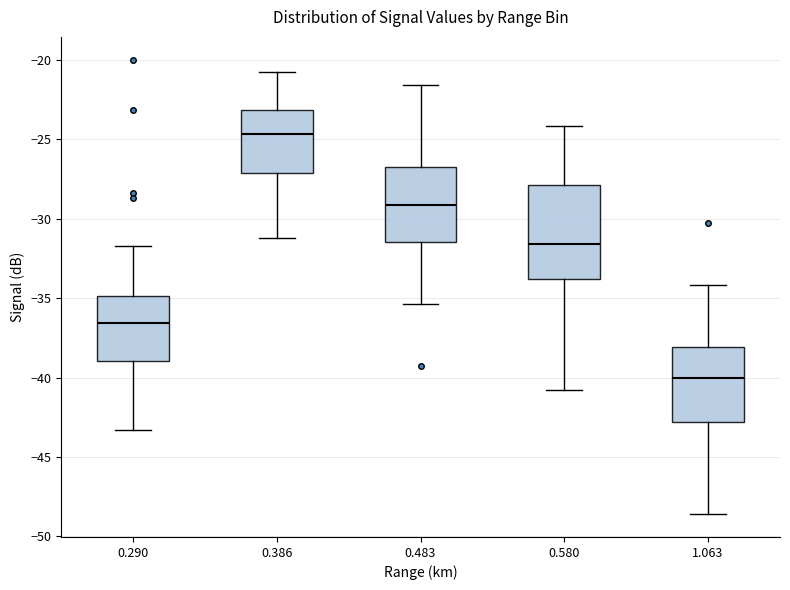

Which box has the highest median line?

0.386